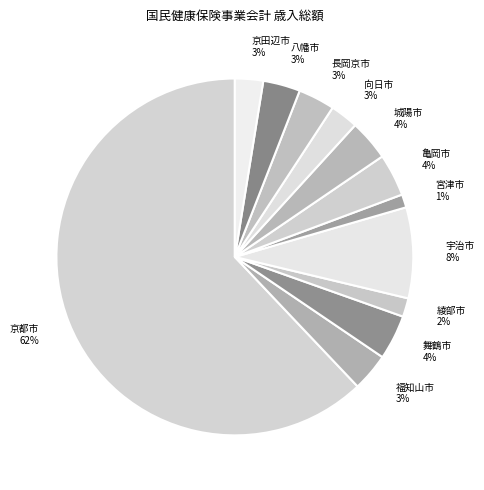

Which slice represents more than half of the pie?

京都市